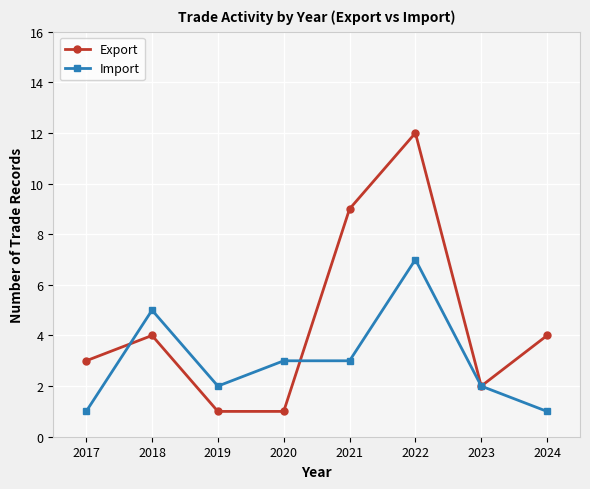

What is the difference between the Export values at 2021 and 2019?

8